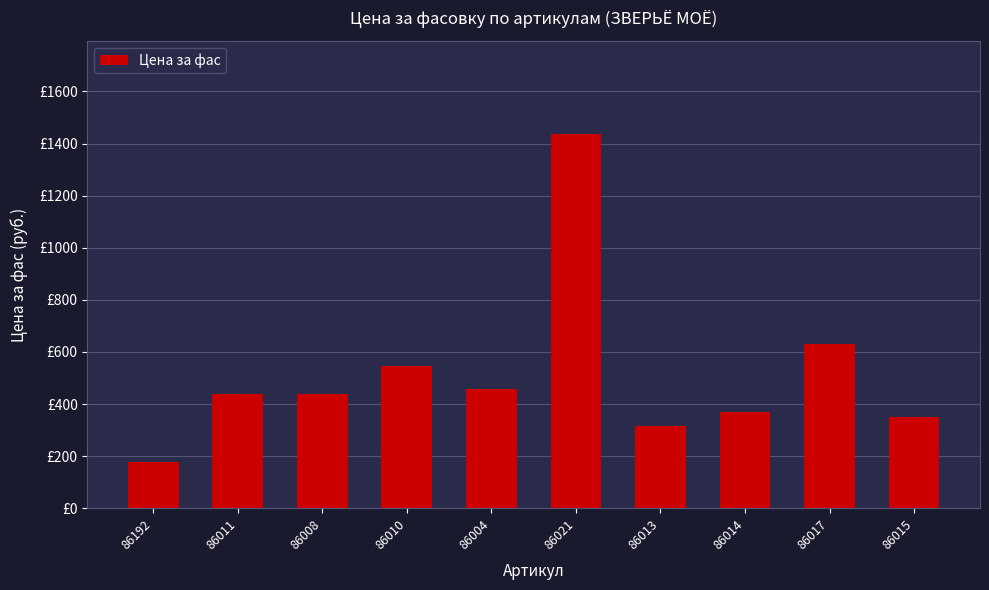

Does the chart contain any negative values?

No